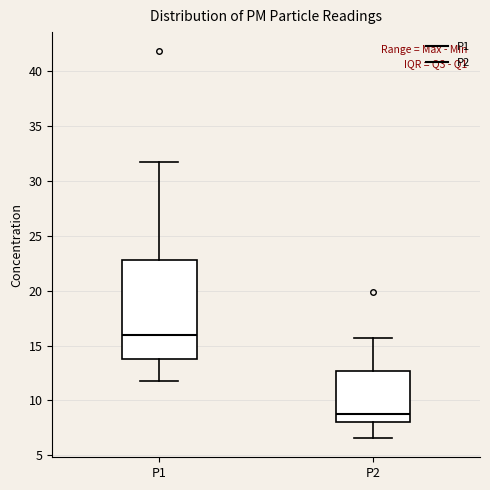

Comparing the boxes themselves (not the whiskers), which one is the tallest?

P1